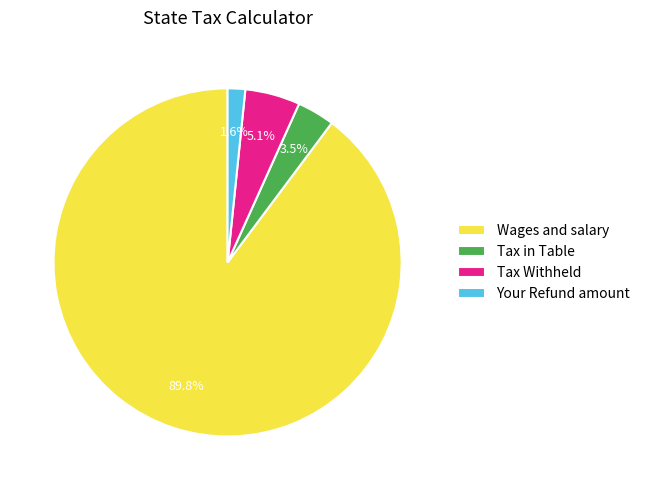

What is the largest slice in the pie chart?

Wages and salary